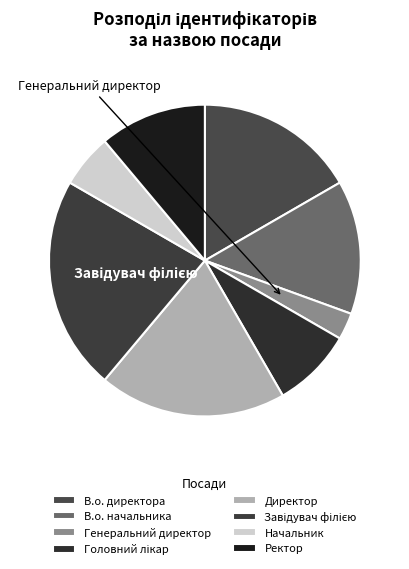

Which category has the biggest portion of the pie?

Завідувач філією